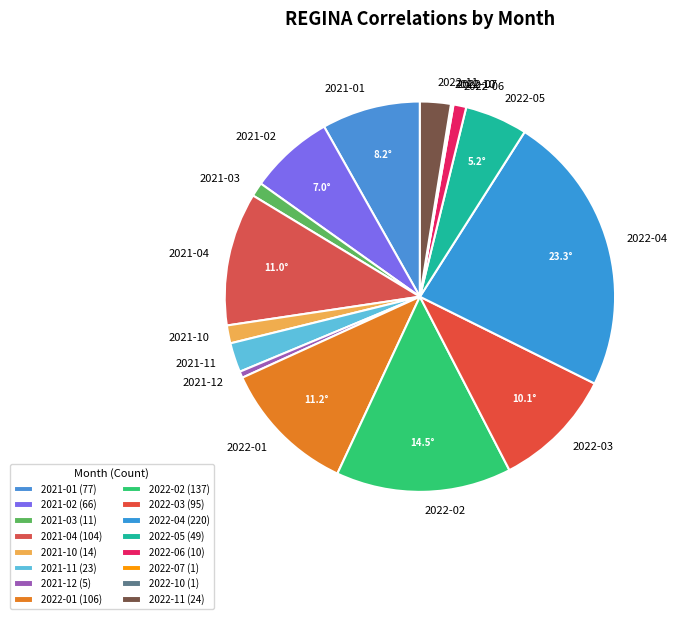

Which category has the biggest portion of the pie?

2022-04